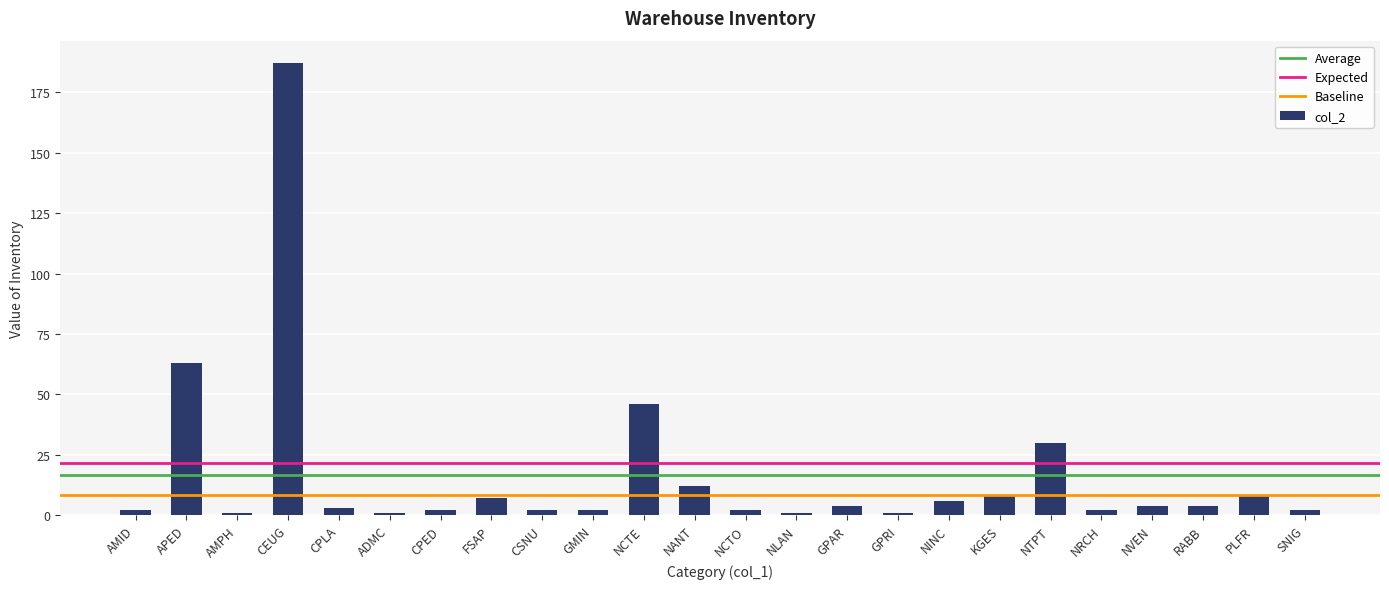

Are the bars grouped side by side (vs. stacked)?

No